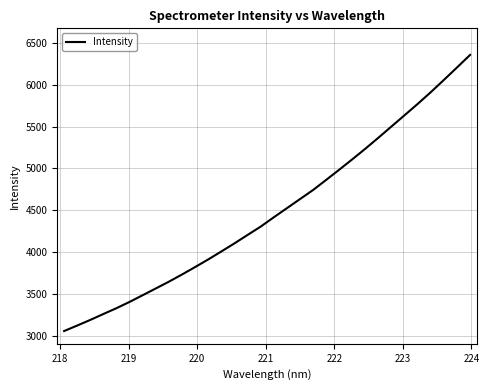

What is the difference between the maximum and minimum values?

3301.2